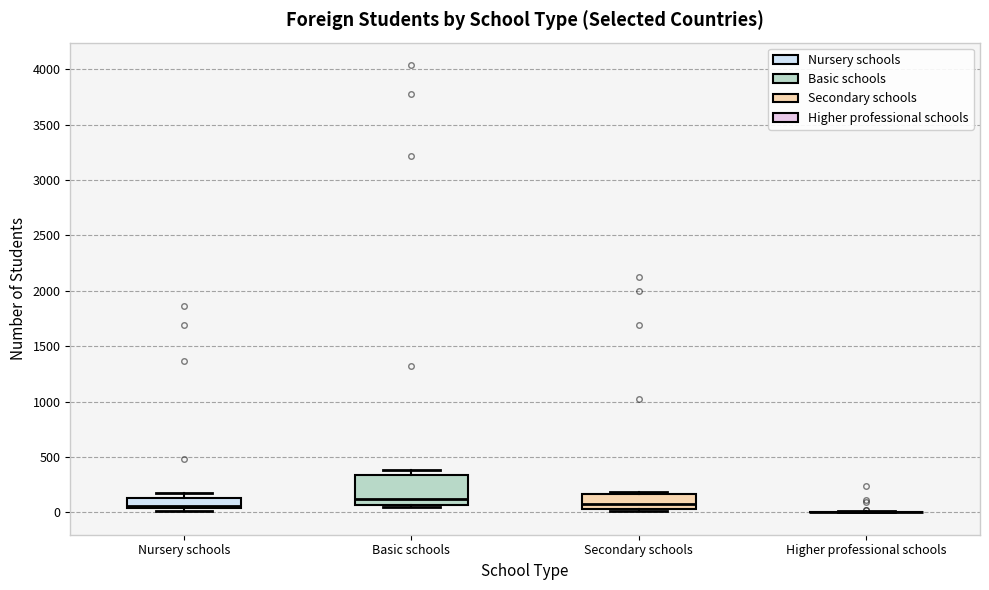

Where is the upper edge of the box for Basic schools on the y-axis? The values are not printed on the chart, so give them approximately, as read against the axis.

350